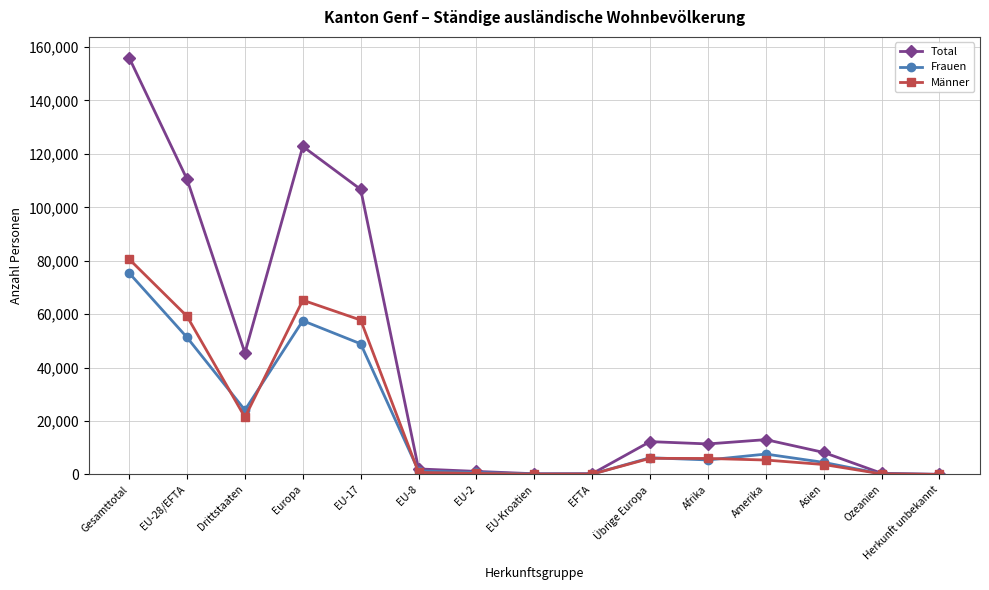

What is the highest value of the Männer series?

80599